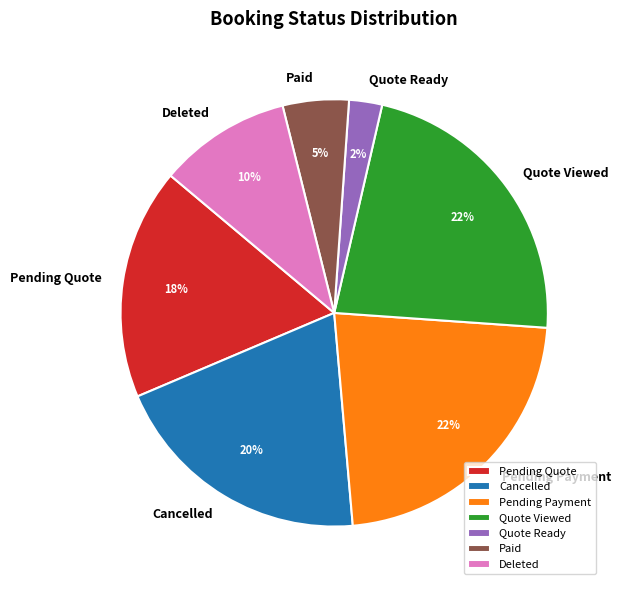

To the nearest percent, what percentage of the pie is Quote Viewed?

23%